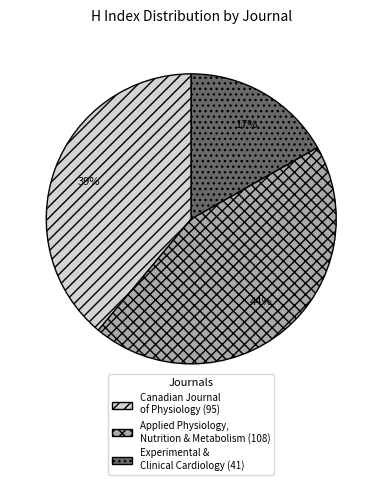

To the nearest percent, what is the difference between the largest and smallest slice percentages?

27%